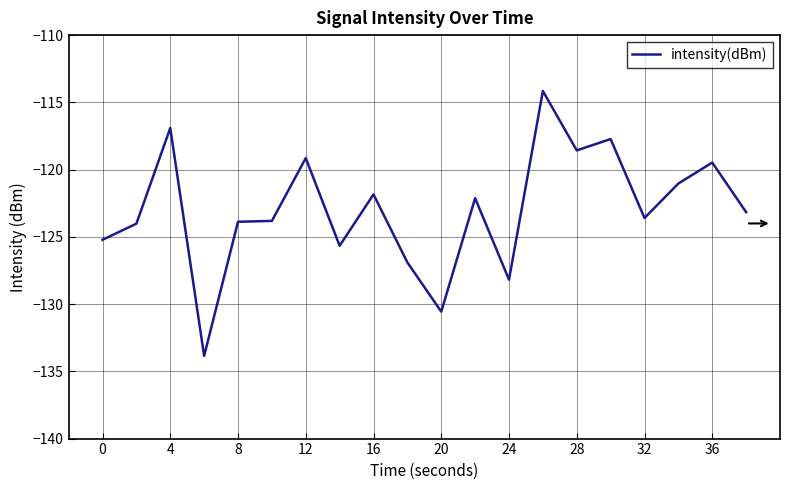

What is the difference between the maximum and minimum values?

19.7